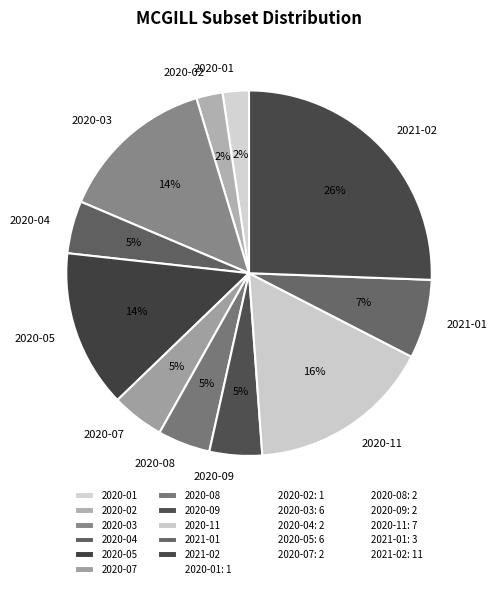

To the nearest percent, what is the combined percentage of 2021-01 and 2020-05?

21%